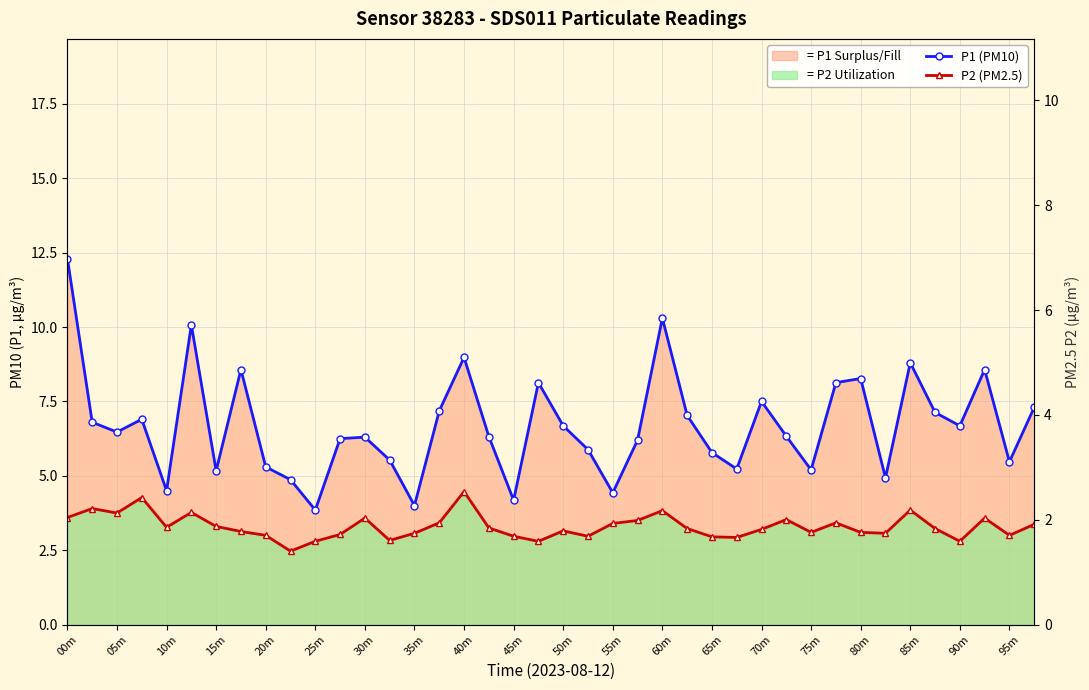

How many lines are shown in the chart?

2